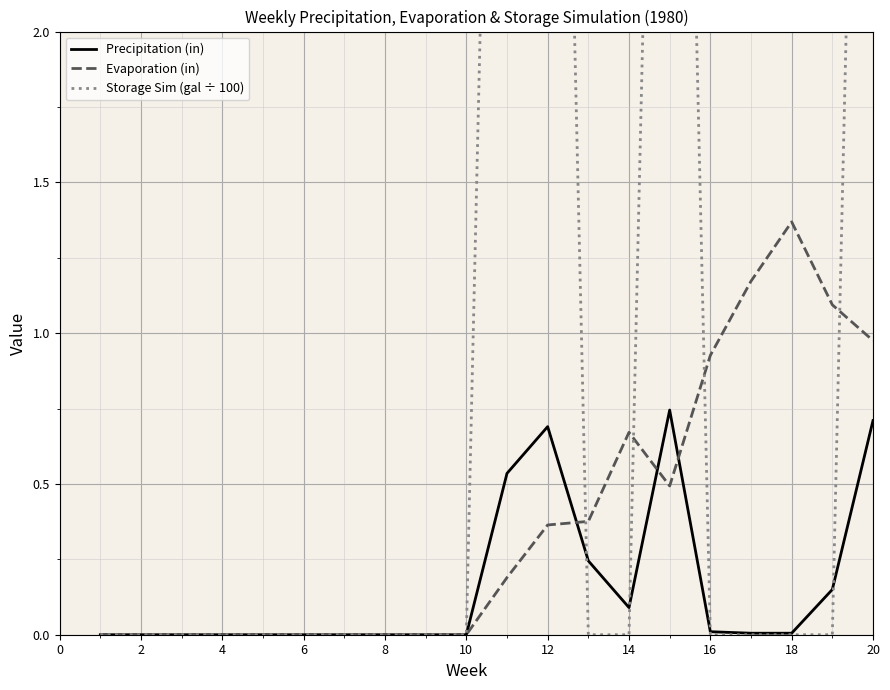

What is the sum of all Evaporation (in) values?

7.6